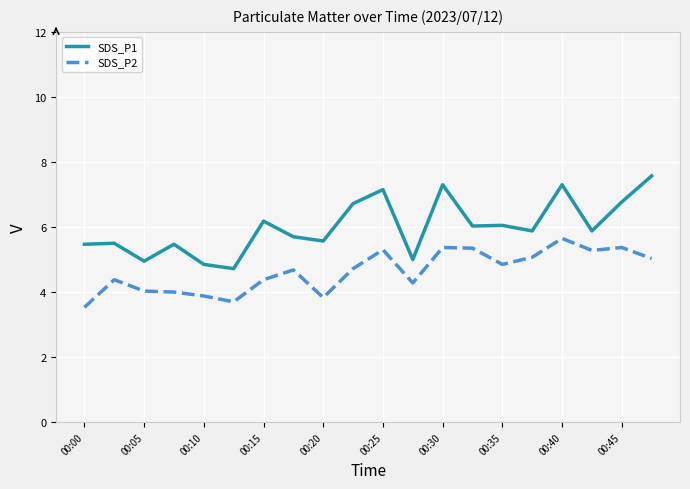

What are all the series names shown in the legend?

SDS_P1, SDS_P2